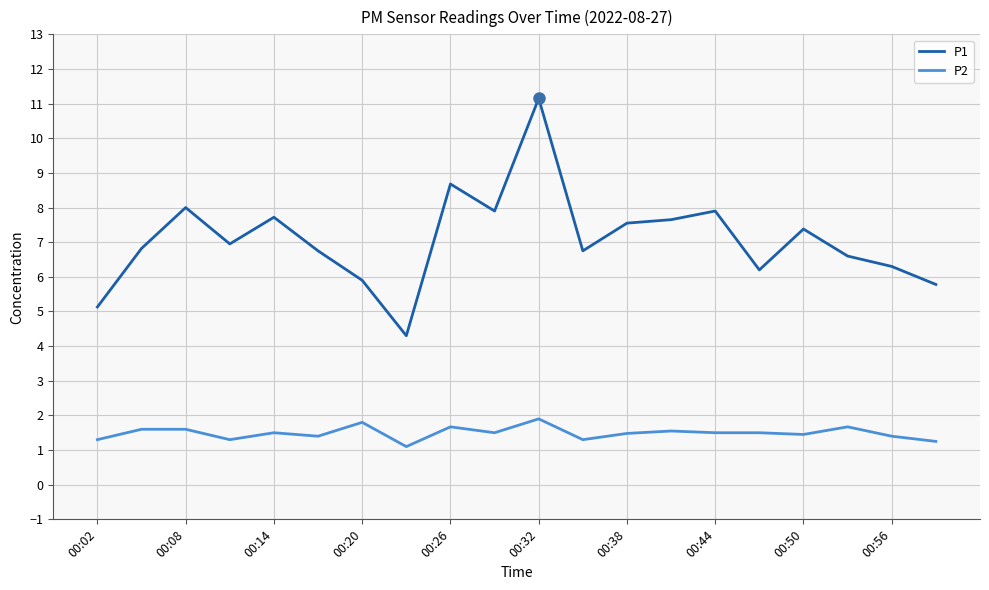

True or false: P1 has more than 0 points higher than both neighbors.

True